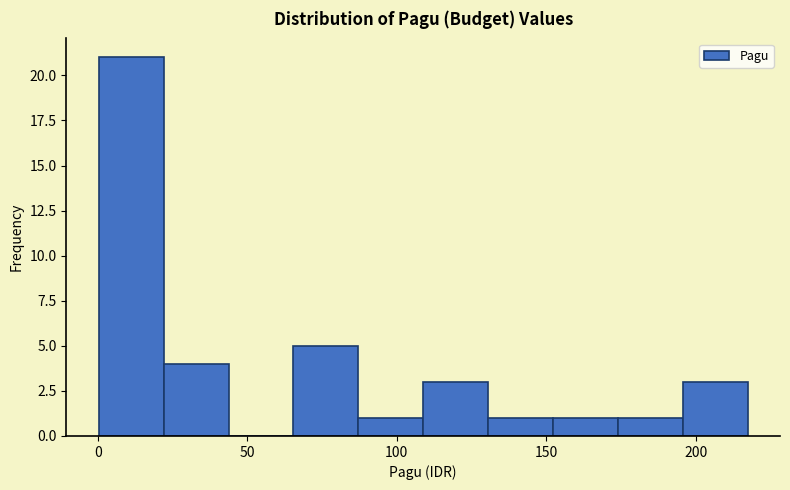

Reading left to right, transcribe this chart: for each bar, give the range it covers on the x-axis and its height. Neither the bar edges nor the heights are printed on the chart, so give them approximately, as read against the axes.

0 to 20: 21
20 to 45: 4
45 to 65: 0
65 to 85: 5
85 to 110: 1
110 to 130: 3
130 to 150: 1
150 to 175: 1
175 to 195: 1
195 to 215: 3